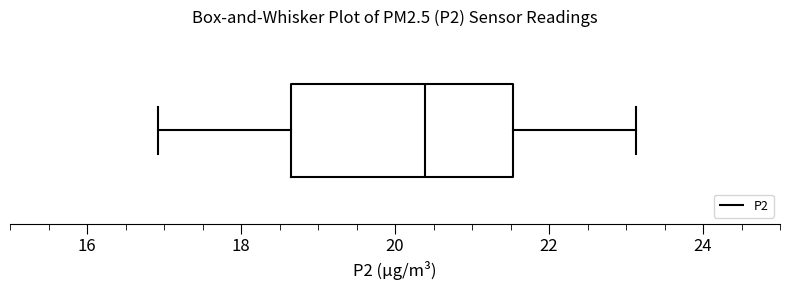

Transcribe this box plot: give where the median line is, the range the box spans, and where the two whiskers end, as read against the x-axis. The values are not printed on the chart, so give them approximately, as read against the axis.

median 20.4, box 18.6 to 21.6, whiskers 17.0 to 23.2